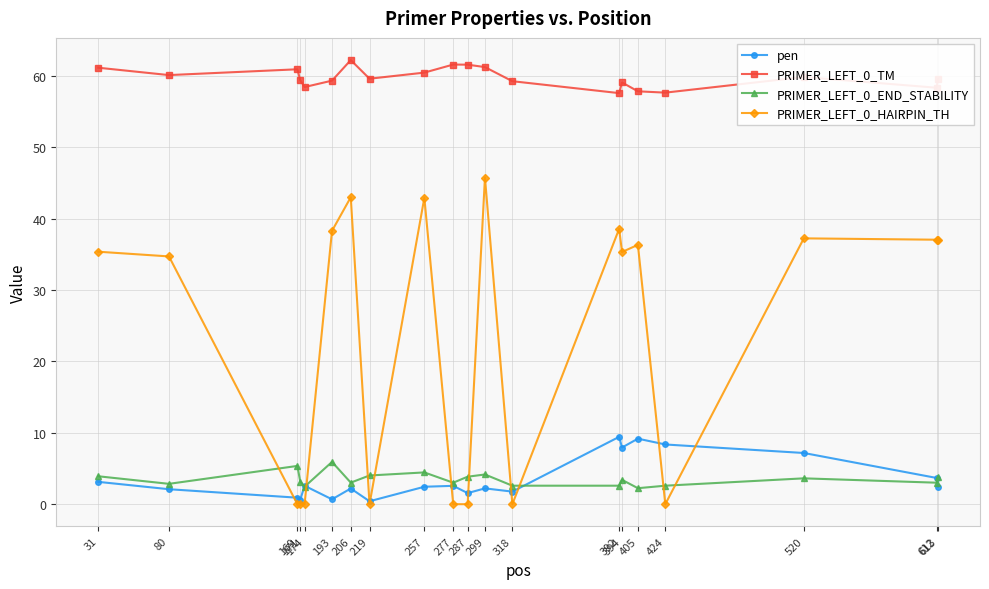

What is the maximum value shown in the chart?

62.2